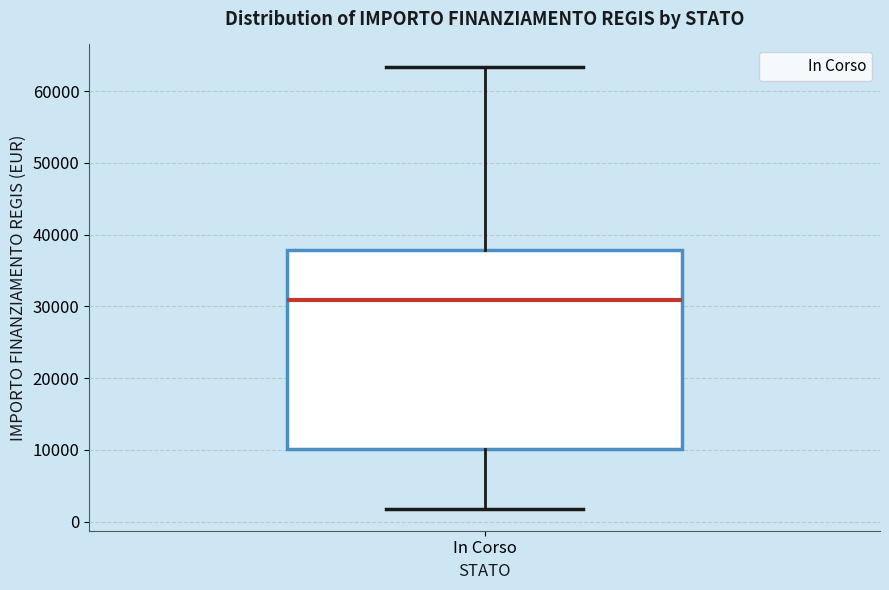

Read this box plot against the y-axis: the position of the median line, the range covered by the box, and the ends of both whiskers. The values are not printed on the chart, so give them approximately, as read against the axis.

median 31000, box 10000 to 38000, whiskers 2000 to 63000